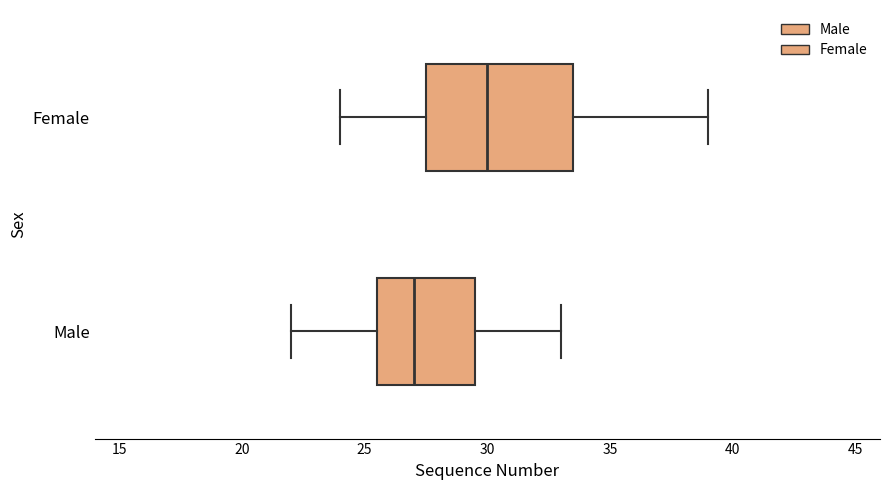

Reading bottom to top, read every box against the x-axis: the position of its median line, the range the box covers, and the ends of its whiskers. The values are not printed on the chart, so give them approximately, as read against the axis.

Male: median 27.0, box 25.5 to 29.5, whiskers 22.0 to 33.0
Female: median 30.0, box 27.5 to 33.5, whiskers 24.0 to 39.0